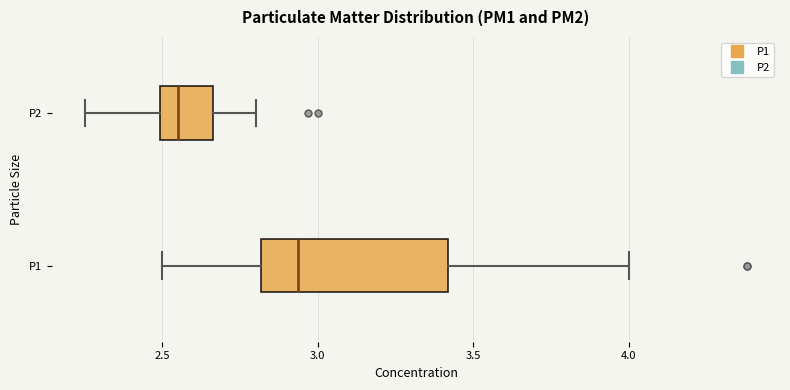

Where is the left edge of the box for P1 on the x-axis? The values are not printed on the chart, so give them approximately, as read against the axis.

2.80